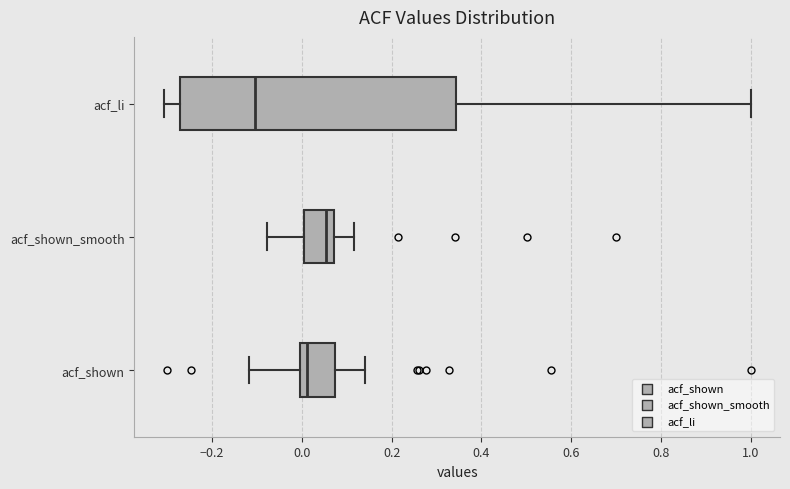

Where is the right edge of the box for acf_shown_smooth on the x-axis? The values are not printed on the chart, so give them approximately, as read against the axis.

0.08